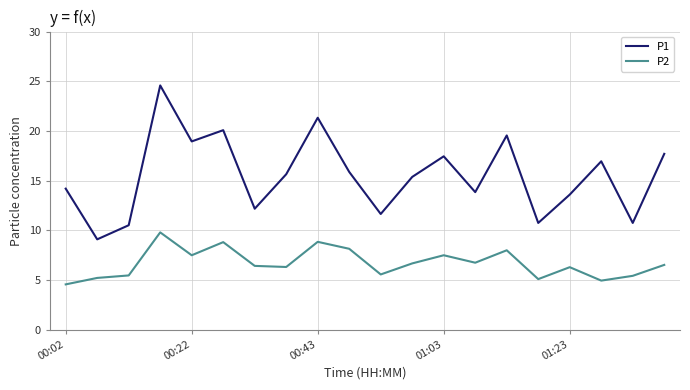

What is the minimum value shown in the chart?

4.6